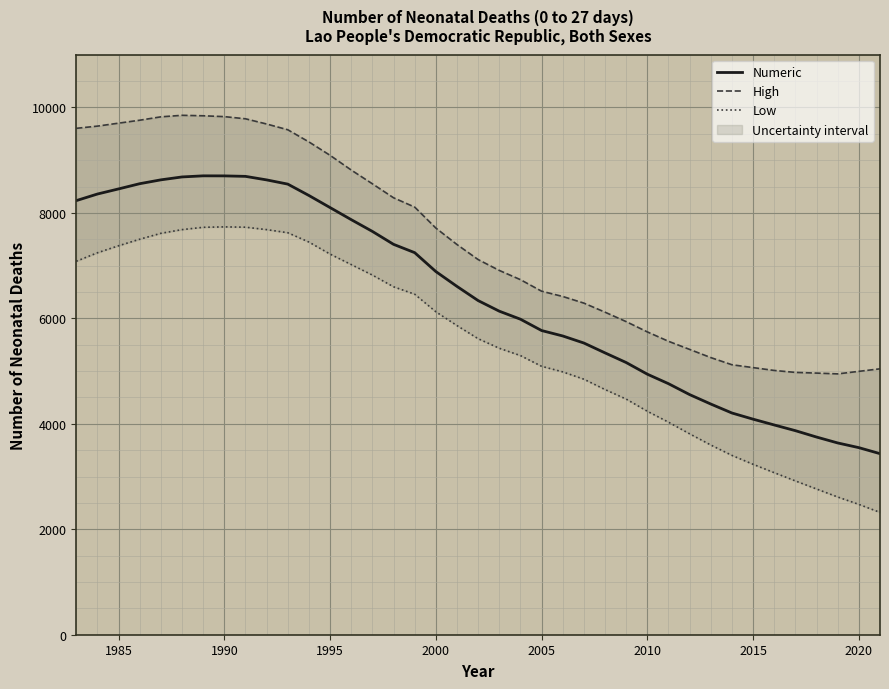

True or false: Numeric has more than 1 interior local peaks.

False